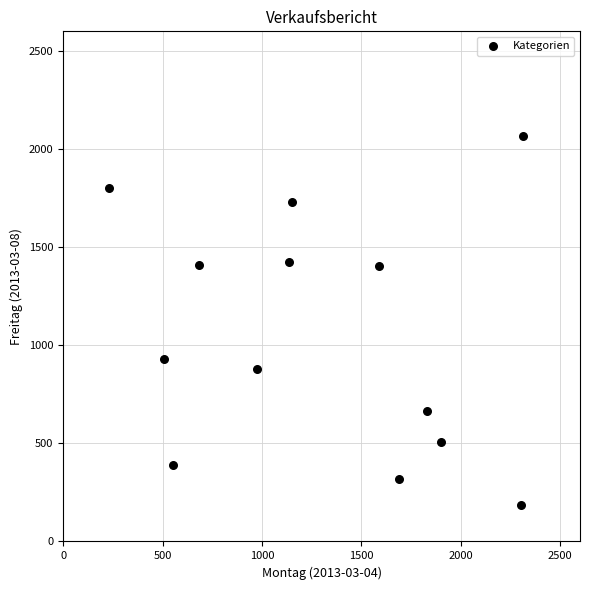

What is the range of Y values (max minus min)?

1884